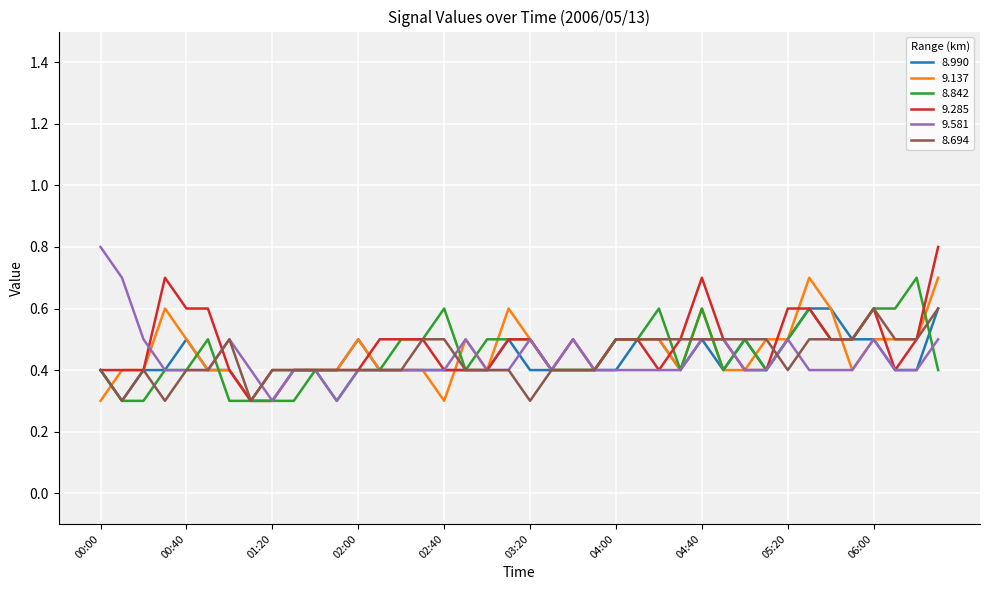

How many categories are shown in the chart?

40